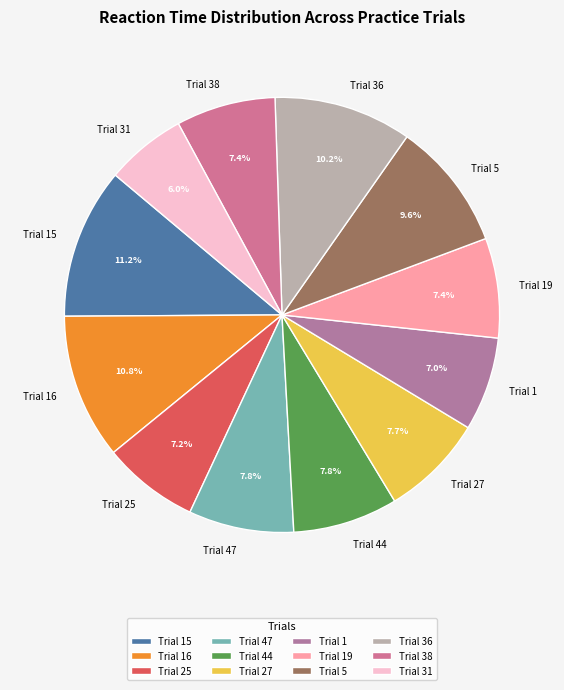

The Trial 36 slice represents 10% of the pie. True or false?

True